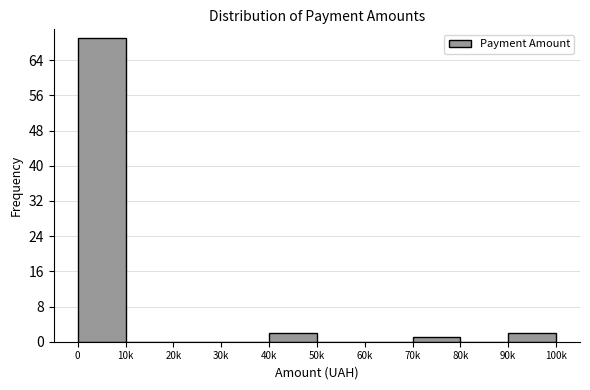

Reading left to right, transcribe all the data shown in this chart.

0=69	10k=0	20k=0	30k=0	40k=2	50k=0	60k=0	70k=1	80k=0	90k=2